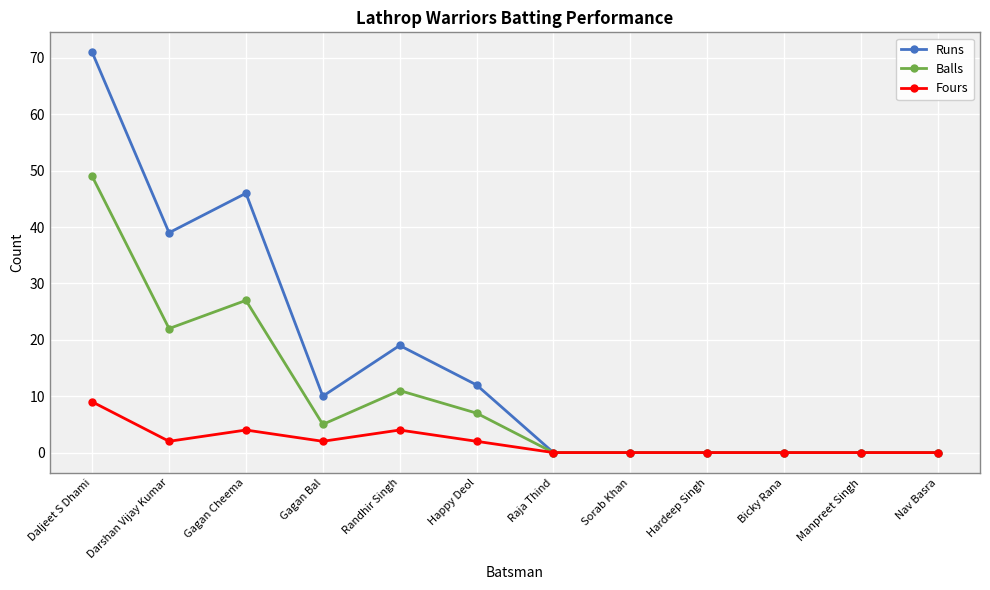

Reading left to right, list all the values displayed in this chart.

Runs: Daljeet S Dhami=71	Darshan Vijay Kumar=39	Gagan Cheema=46	Gagan Bal=10	Randhir Singh=19	Happy Deol=12	Raja Thind=0	Sorab Khan=0	Hardeep Singh=0	Bicky Rana=0	Manpreet Singh=0	Nav Basra=0
Balls: Daljeet S Dhami=49	Darshan Vijay Kumar=22	Gagan Cheema=27	Gagan Bal=5	Randhir Singh=11	Happy Deol=7	Raja Thind=0	Sorab Khan=0	Hardeep Singh=0	Bicky Rana=0	Manpreet Singh=0	Nav Basra=0
Fours: Daljeet S Dhami=9	Darshan Vijay Kumar=2	Gagan Cheema=4	Gagan Bal=2	Randhir Singh=4	Happy Deol=2	Raja Thind=0	Sorab Khan=0	Hardeep Singh=0	Bicky Rana=0	Manpreet Singh=0	Nav Basra=0